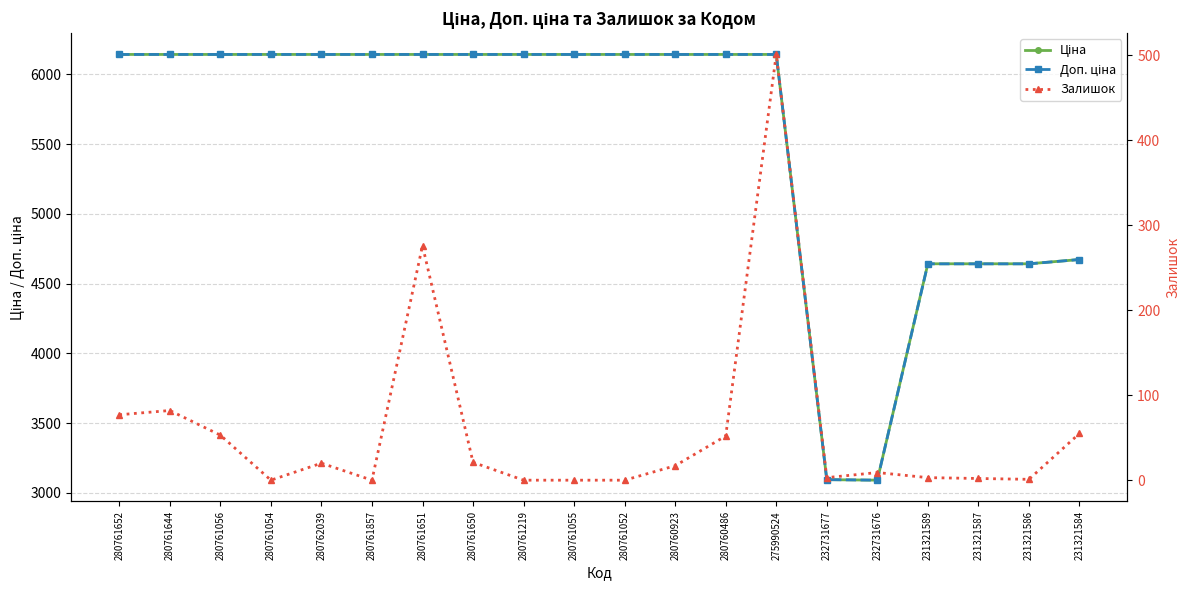

Does the chart have visible grid lines?

Yes